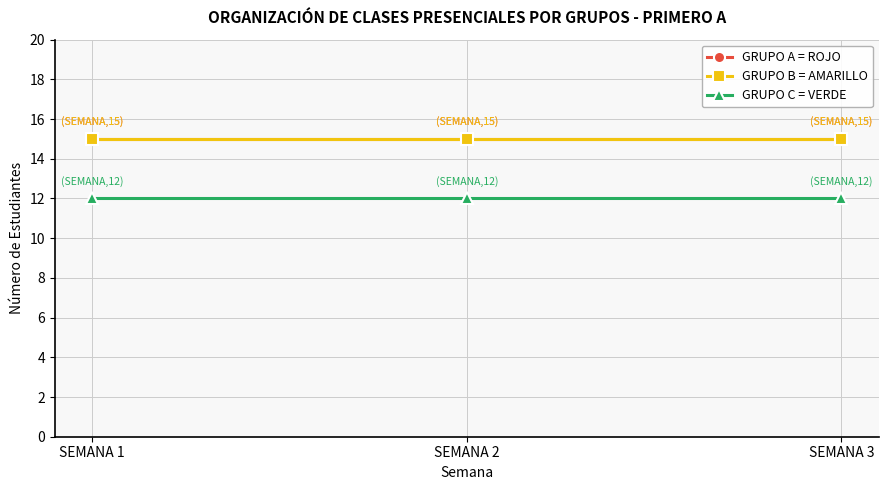

Between SEMANA 1 and SEMANA 3, which series saw the biggest shift?

GRUPO A = ROJO